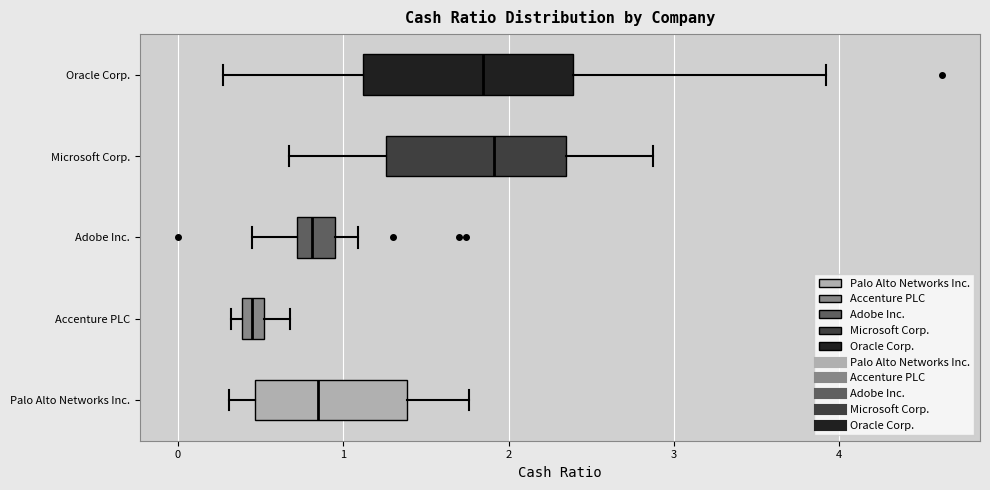

Which box's median line is the furthest to the left?

Accenture PLC